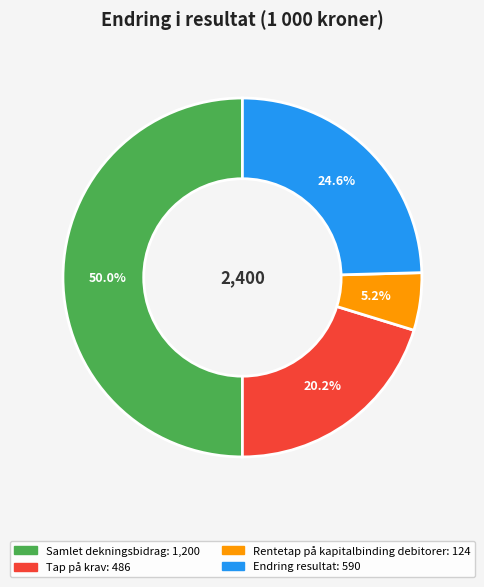

True or false: Samlet dekningsbidrag accounts for 50% of the total.

True